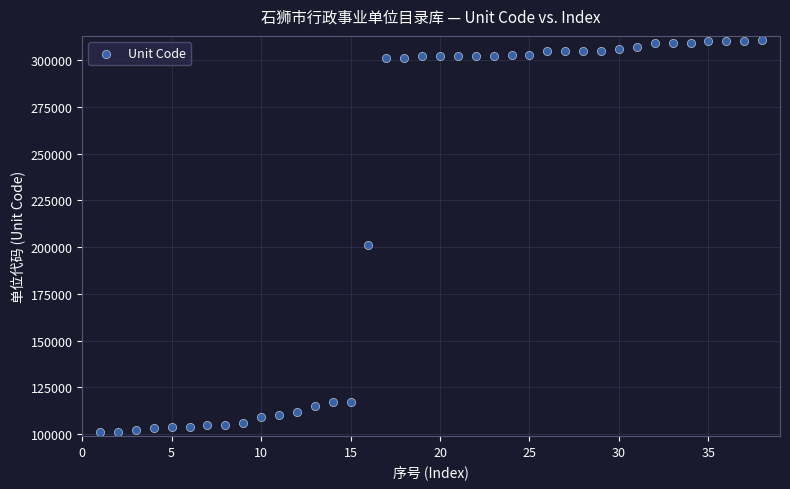

What is the range of X values (max minus min)?

37